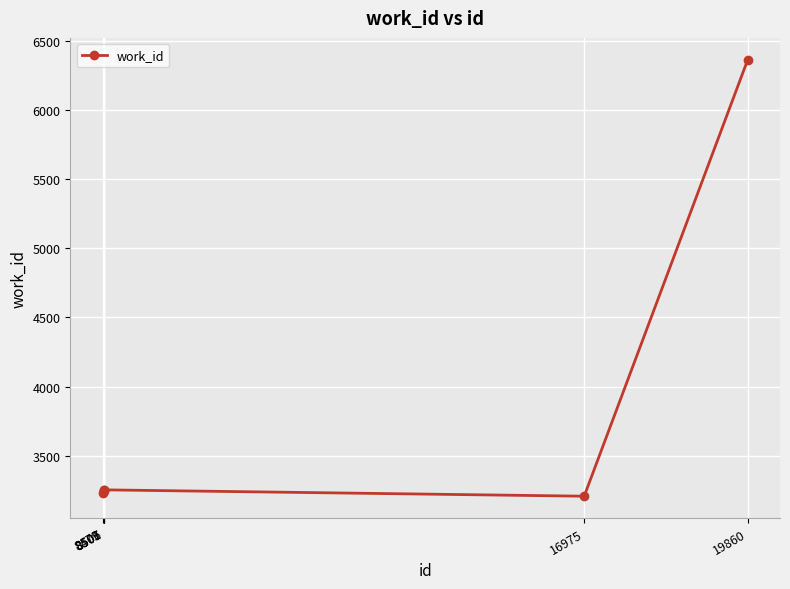

The value at 8506 is 3251. True or false?

True